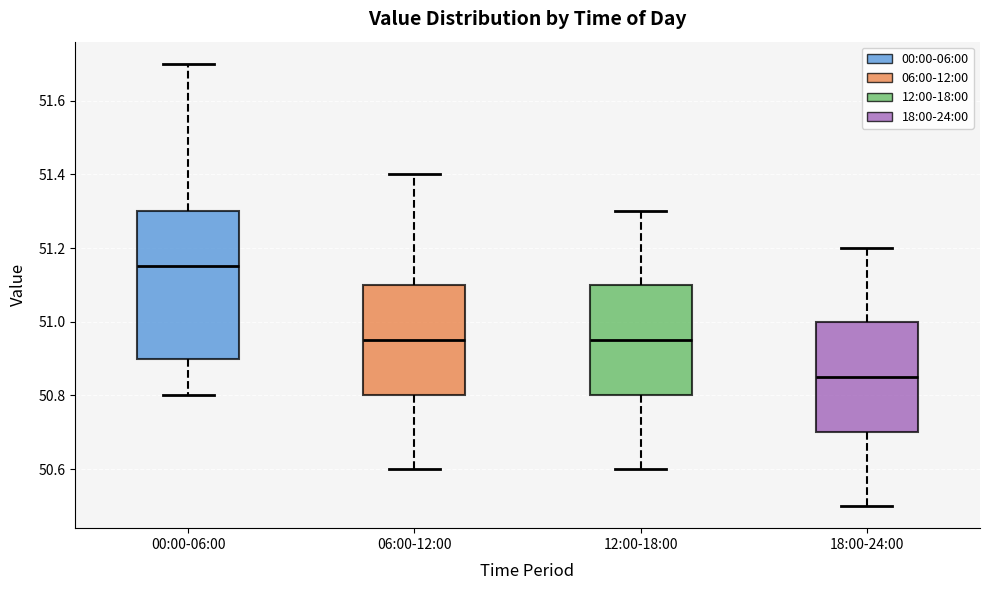

Comparing the boxes themselves (not the whiskers), which one is the tallest?

00:00-06:00